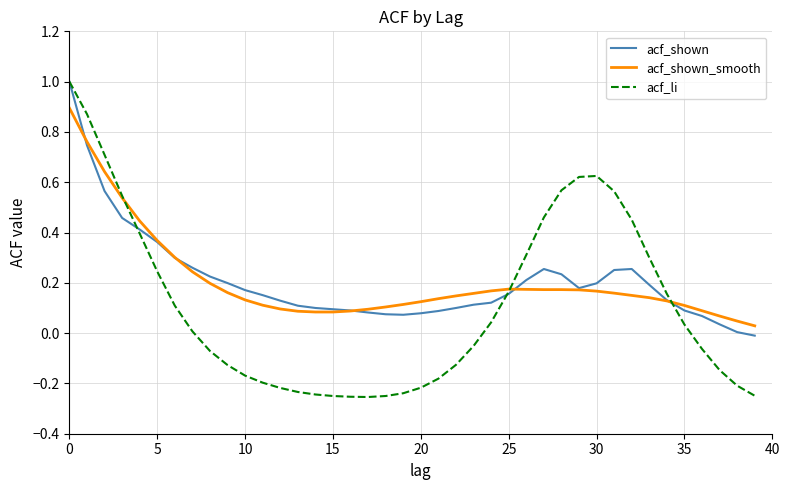

What are all the series names shown in the legend?

acf_shown, acf_shown_smooth, acf_li